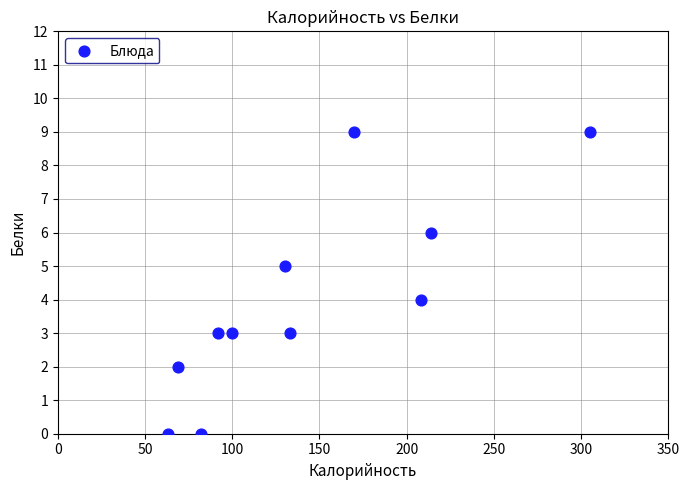

What is the range of X values (max minus min)?

242